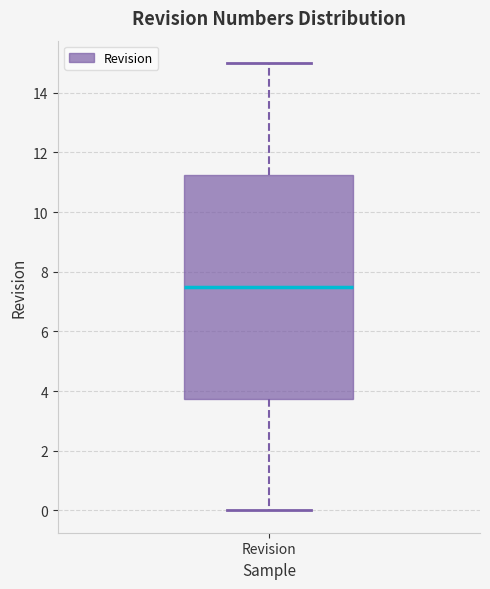

Where is the upper edge of the box for Revision on the y-axis? The values are not printed on the chart, so give them approximately, as read against the axis.

11.2